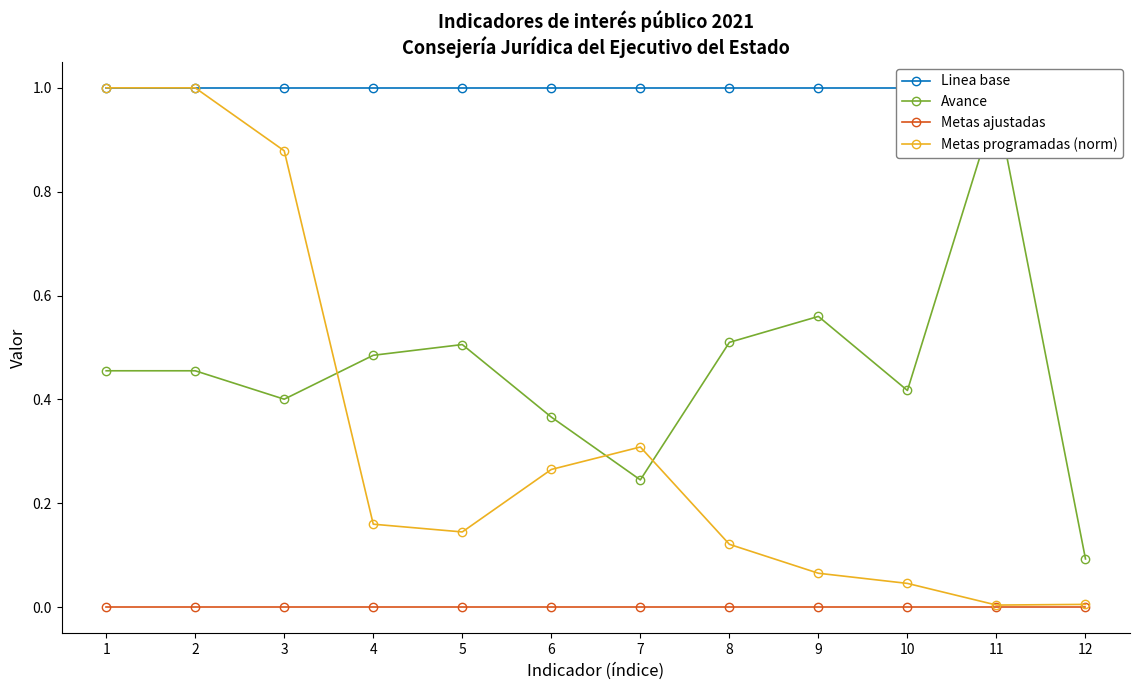

What is the sum of all Linea base values?

12.0